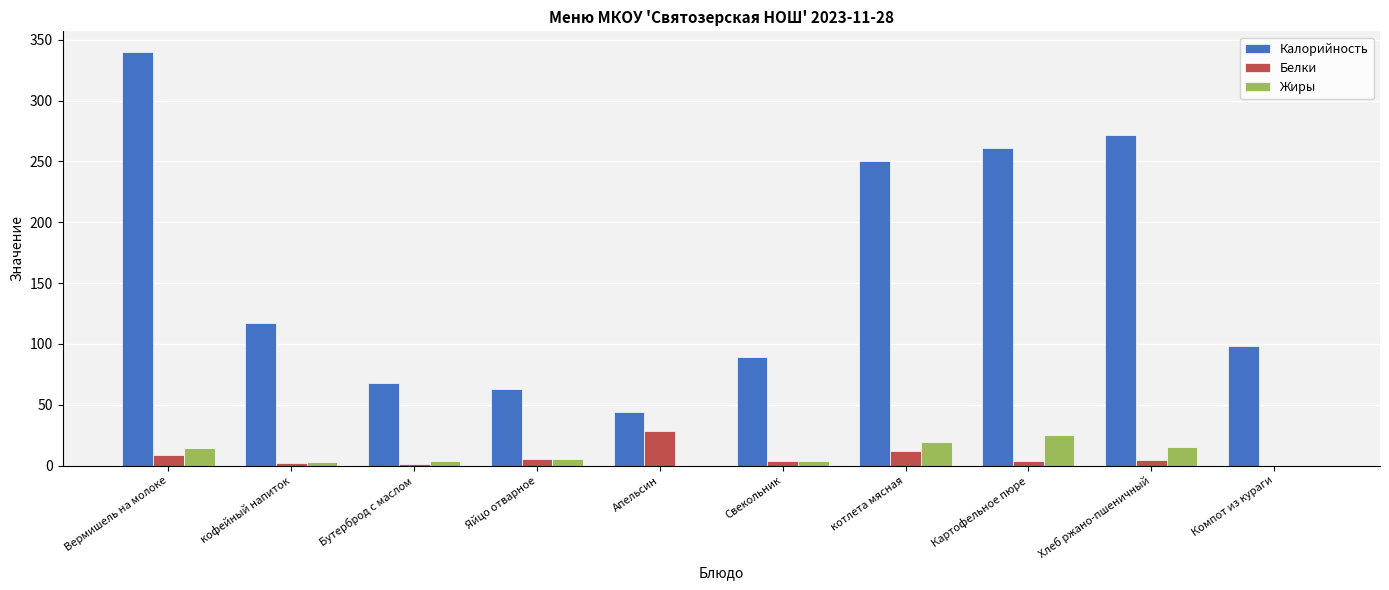

Which series has the largest total across all categories?

Калорийность